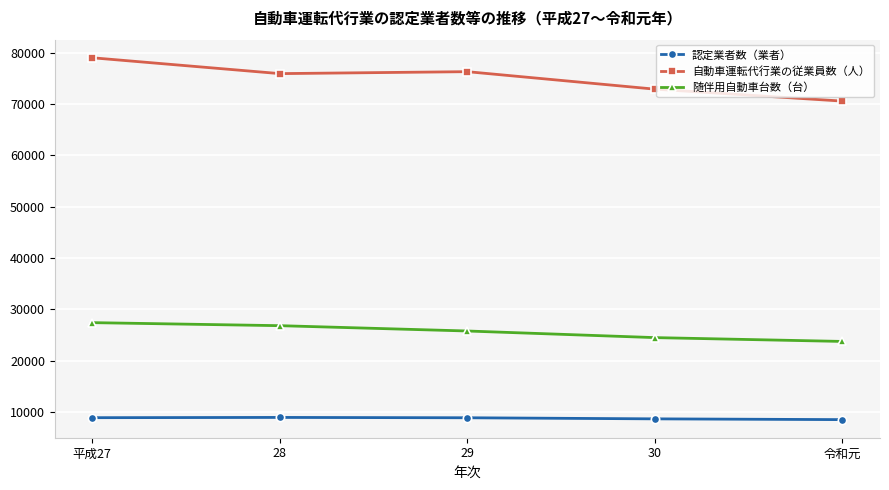

Rank the series by their average value, from highest to lowest.

自動車運転代行業の従業員数（人）, 随伴用自動車台数（台）, 認定業者数（業者）